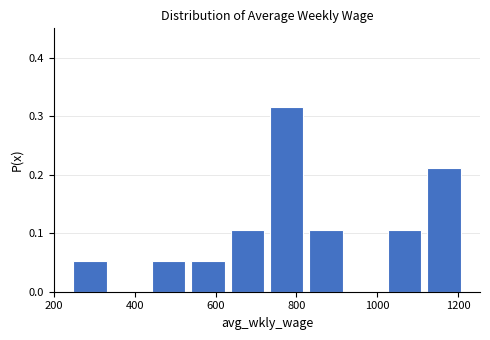

What is the height of the bar covering 240 to 340 on the x-axis? Neither the bar edges nor the heights are printed on the chart, so give them approximately, as read against the axes.

0.05